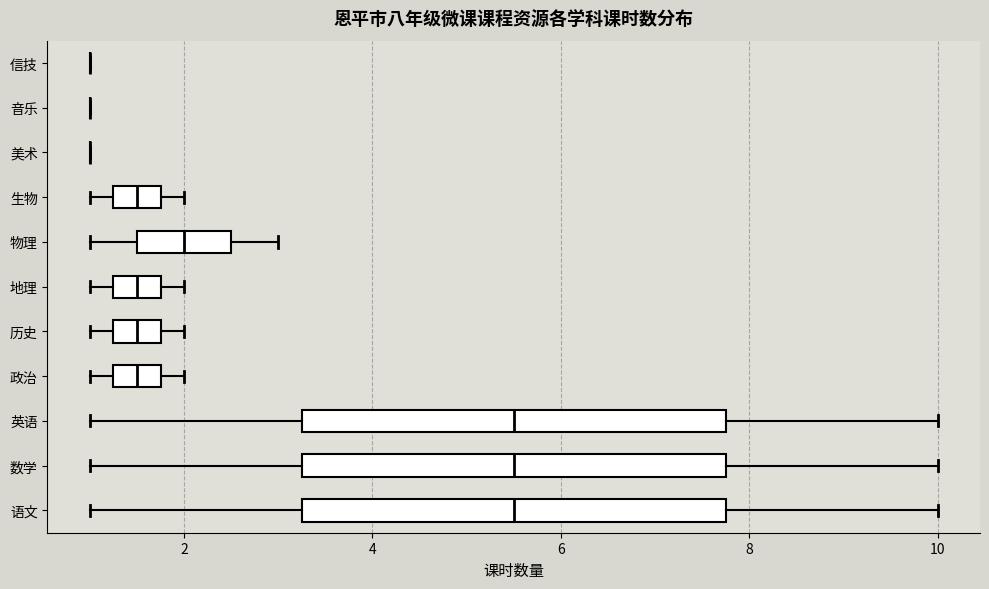

Reading bottom to top, read every box against the x-axis: the position of its median line, the range the box covers, and the ends of its whiskers. The values are not printed on the chart, so give them approximately, as read against the axis.

语文: median 5.6, box 3.2 to 7.8, whiskers 1.0 to 10.0
数学: median 5.6, box 3.2 to 7.8, whiskers 1.0 to 10.0
英语: median 5.6, box 3.2 to 7.8, whiskers 1.0 to 10.0
政治: median 1.6, box 1.2 to 1.8, whiskers 1.0 to 2.0
历史: median 1.6, box 1.2 to 1.8, whiskers 1.0 to 2.0
地理: median 1.6, box 1.2 to 1.8, whiskers 1.0 to 2.0
物理: median 2.0, box 1.6 to 2.6, whiskers 1.0 to 3.0
生物: median 1.6, box 1.2 to 1.8, whiskers 1.0 to 2.0
美术: box collapsed to a line at 1.0, whiskers 1.0 to 1.0
音乐: box collapsed to a line at 1.0, whiskers 1.0 to 1.0
信技: box collapsed to a line at 1.0, whiskers 1.0 to 1.0